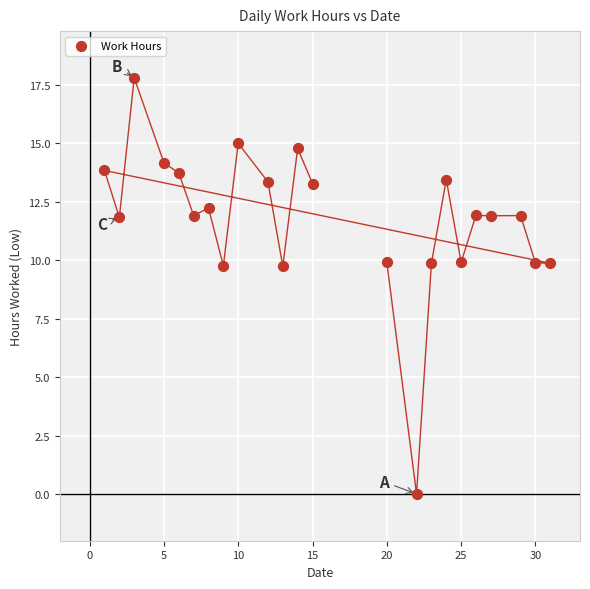

What is the range of Y values (max minus min)?

17.8